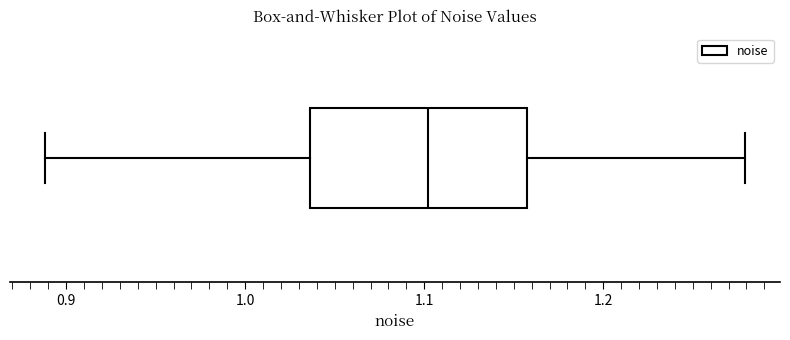

Read this box plot against the x-axis: the position of the median line, the range covered by the box, and the ends of both whiskers. The values are not printed on the chart, so give them approximately, as read against the axis.

median 1.10, box 1.04 to 1.16, whiskers 0.89 to 1.28